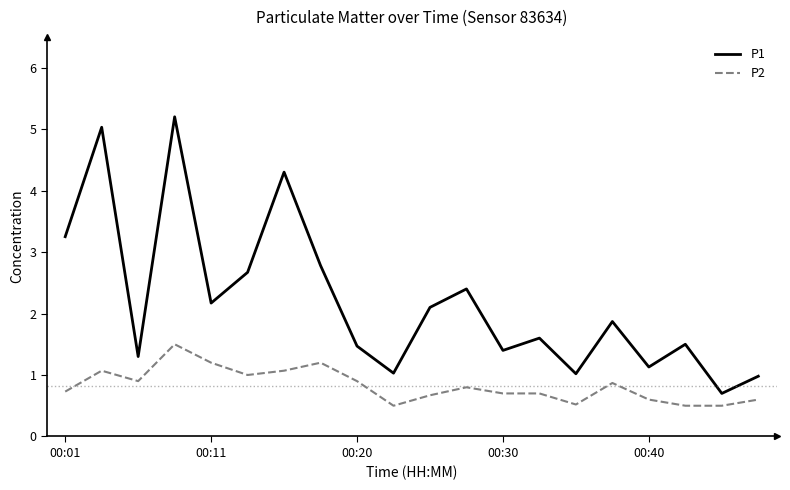

Count the number of categories in the chart.

20